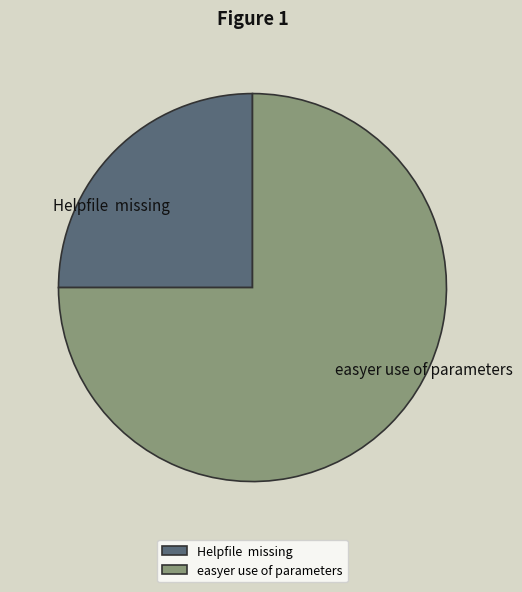

True or false: easyer use of parameters accounts for 75% of the total.

True